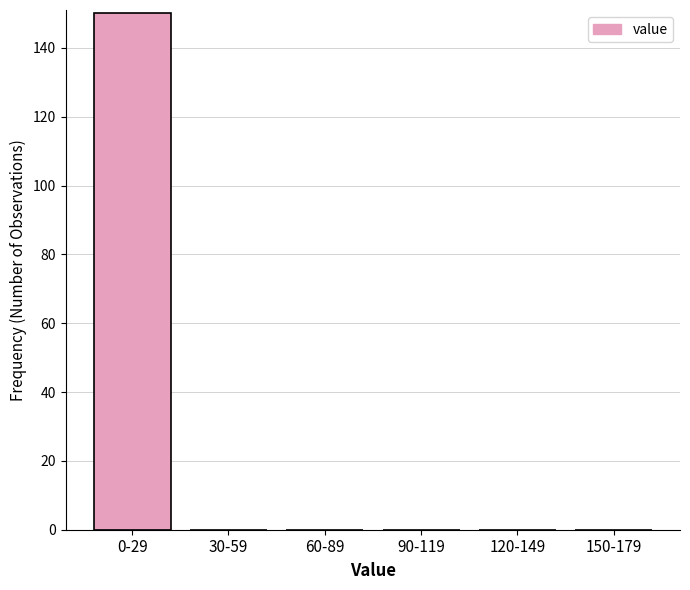

Reading right to left, list all the values displayed in this chart.

150-179=0	120-149=0	90-119=0	60-89=0	30-59=0	0-29=150